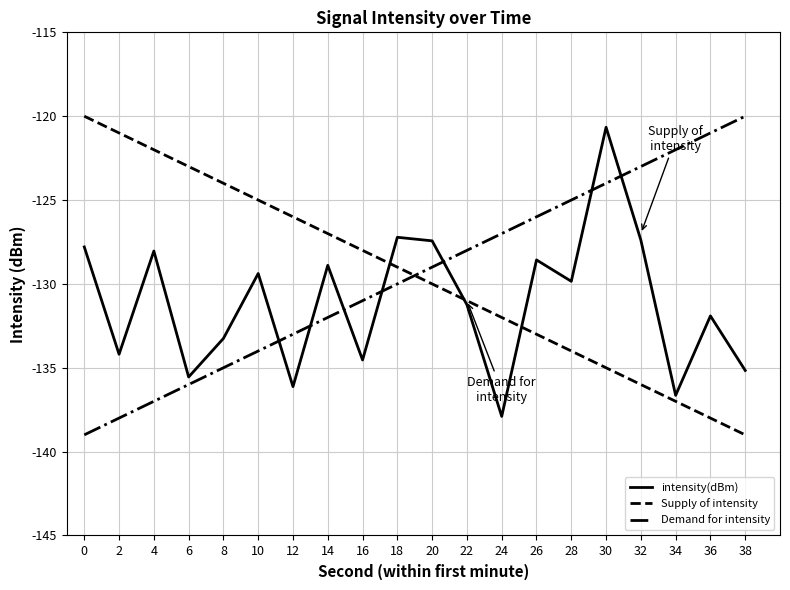

Does the chart have visible grid lines?

Yes